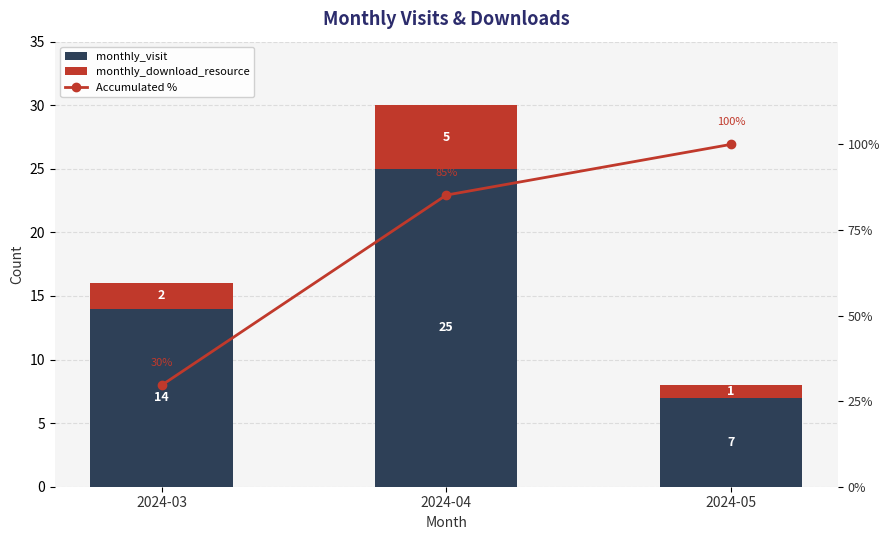

Reading right to left, extract all data points from this chart.

monthly_visit: 2024-05=7.0	2024-04=25.0	2024-03=14.0
monthly_download_resource: 2024-05=1.0	2024-04=5.0	2024-03=2.0
Accumulated %: 2024-05=100.0	2024-04=85.2	2024-03=29.6